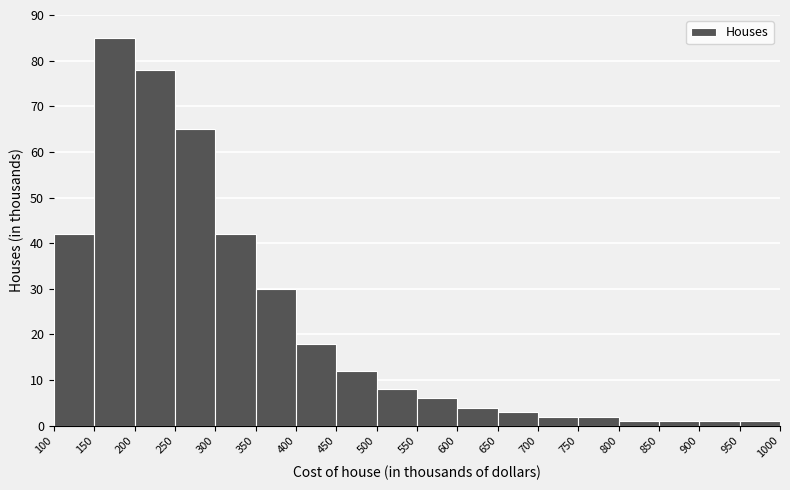

What is the height of the bar covering 500 to 550 on the x-axis? The values are not printed on the chart, so give them approximately, as read against the axis.

8